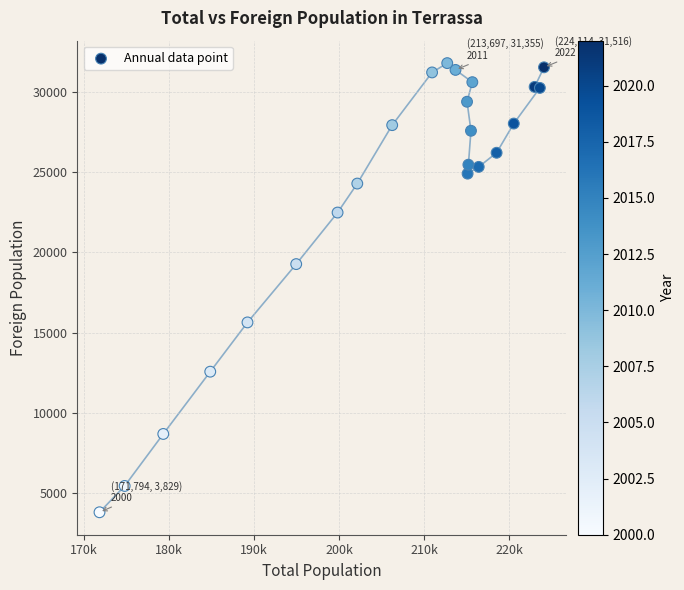

What Y value in the scatter plot is closest to 17803?

19271